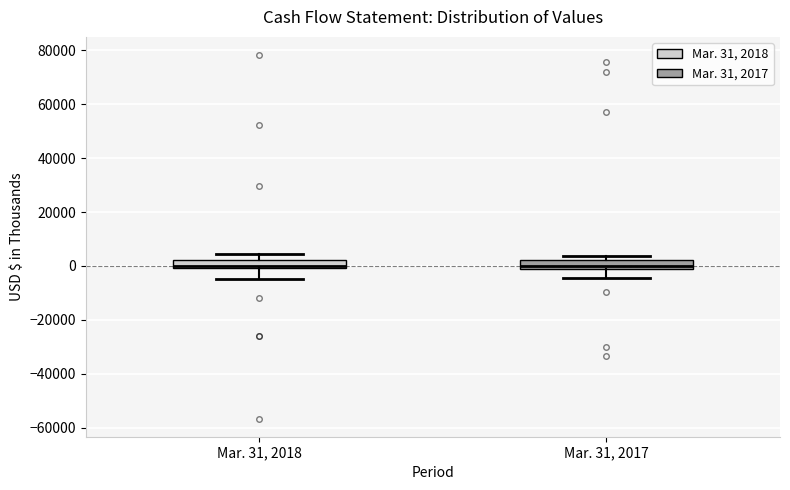

Reading left to right, read every box against the y-axis: the position of its median line, the range the box covers, and the ends of its whiskers. The values are not printed on the chart, so give them approximately, as read against the axis.

Mar. 31, 2018: median 0 (just above the box's lower edge), box 0 to 2000, whiskers -4000 to 4000
Mar. 31, 2017: median 0 (inside the box), box 0 to 2000, whiskers -4000 to 4000